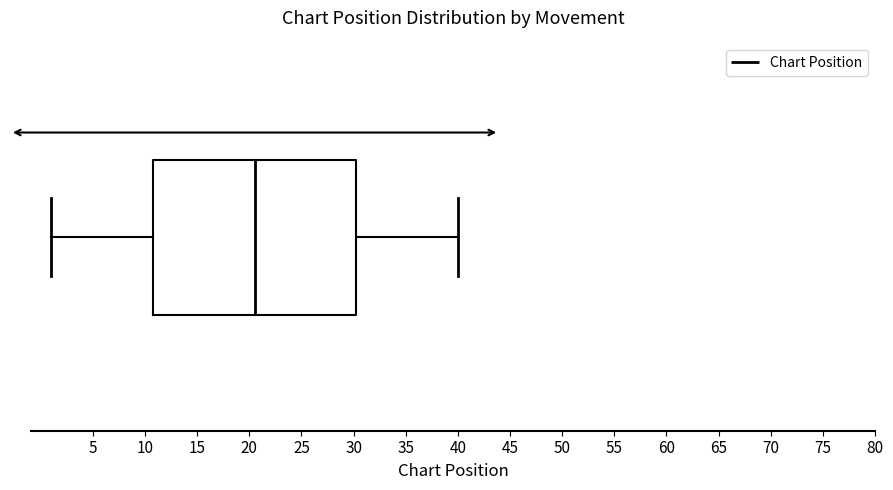

Where does the median line of the box sit on the x-axis? The values are not printed on the chart, so give them approximately, as read against the axis.

20.5